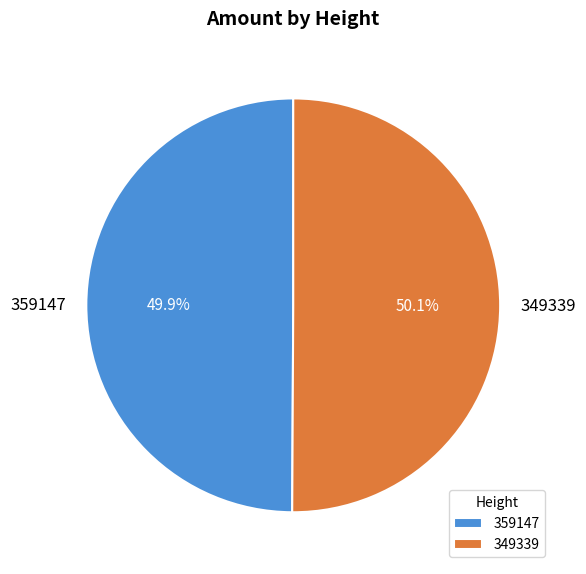

How many slices are in this pie chart?

2